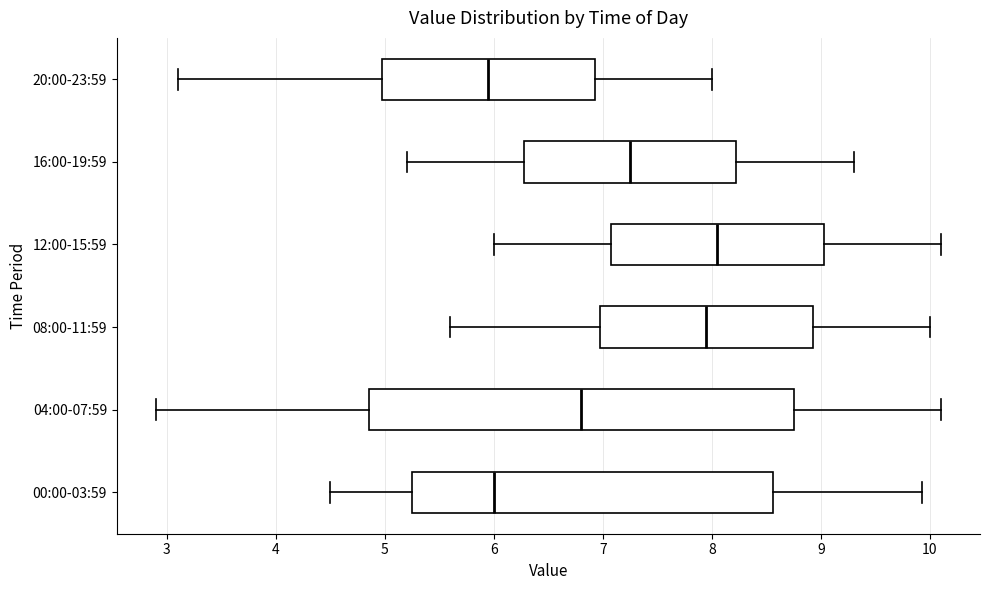

Where does the left whisker of the box for 00:00-03:59 end on the x-axis? The values are not printed on the chart, so give them approximately, as read against the axis.

4.5